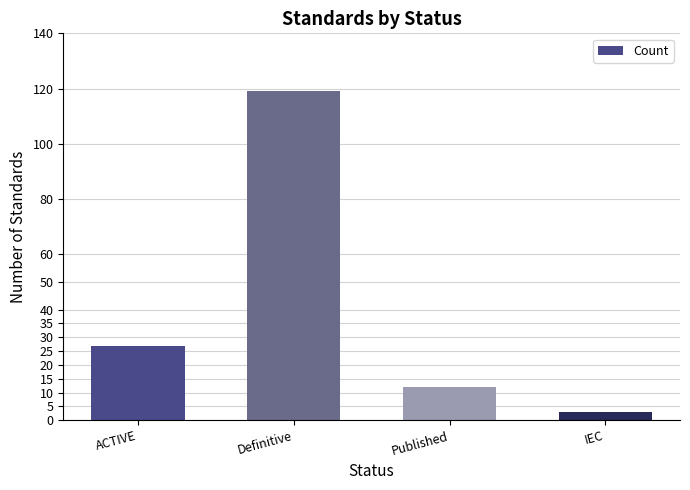

What is the value of the 2nd bar from the left?

119